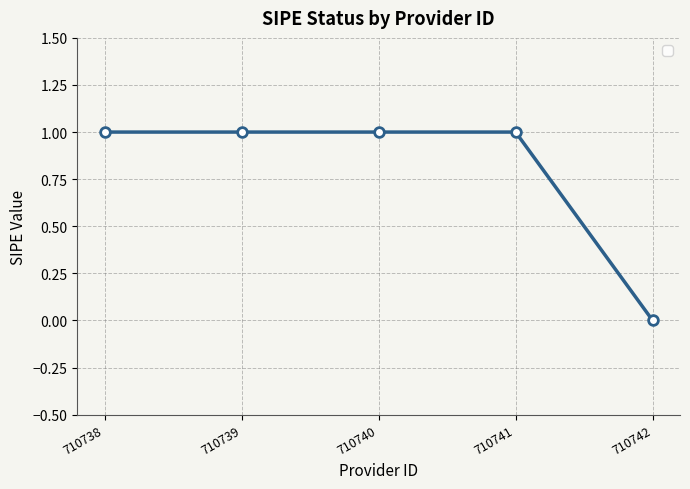

Is it true that the value at 710739 is 1?

True